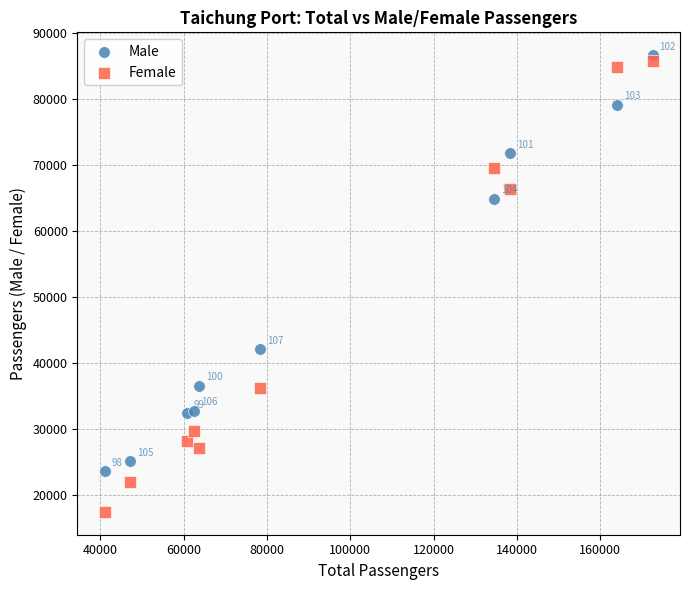

Across all data points, what is the range of Y values (max minus min)?

69228